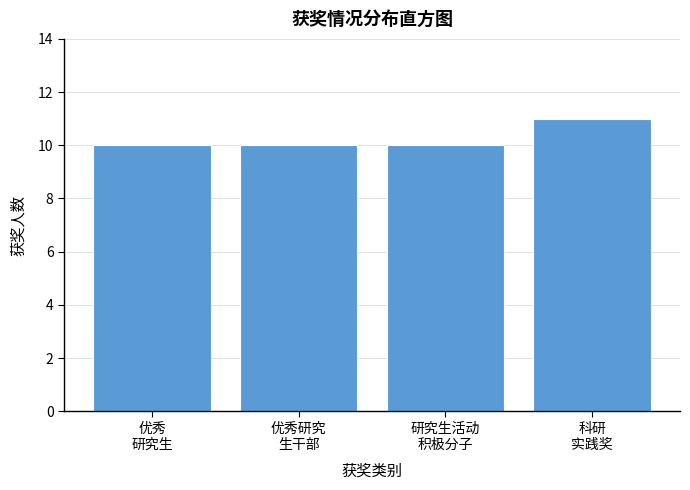

What is the average value?

10